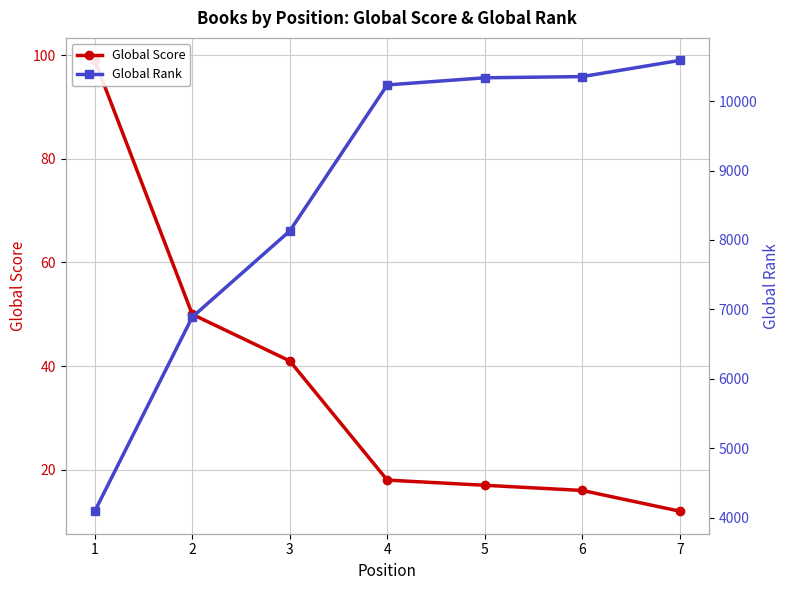

How many data points in Global Score are above 18?

3